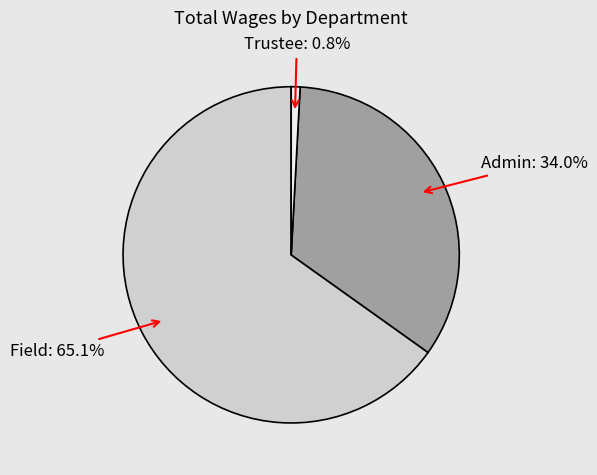

What is the ratio of the value at Field to the value at Admin?

1.9